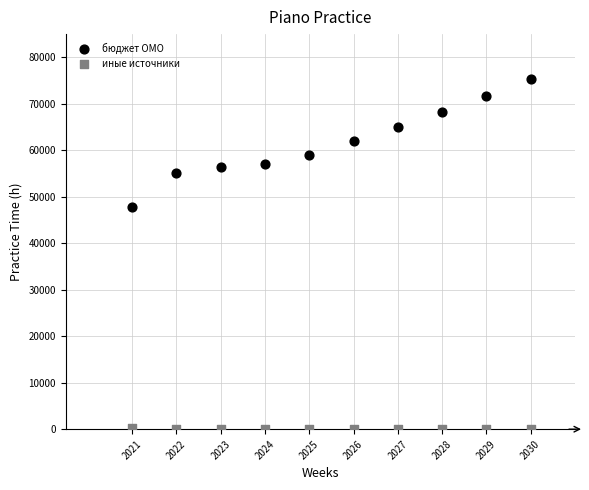

Which series has the widest spread of Y values?

бюджет ОМО